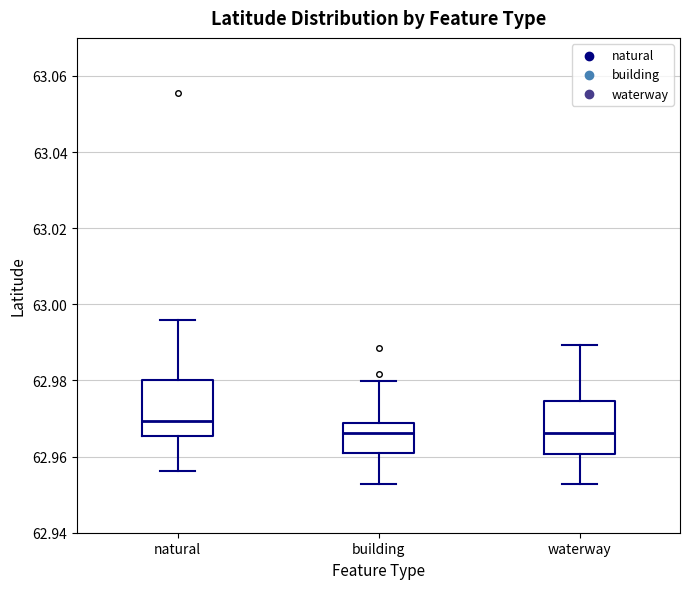

Reading left to right, transcribe this box plot: for each box, give where its median line is, the range the box spans, and where its two whiskers end, as read against the y-axis. The values are not printed on the chart, so give them approximately, as read against the axis.

natural: median 62.970, box 62.966 to 62.980, whiskers 62.956 to 62.996
building: median 62.966, box 62.962 to 62.968, whiskers 62.952 to 62.980
waterway: median 62.966, box 62.960 to 62.974, whiskers 62.952 to 62.990